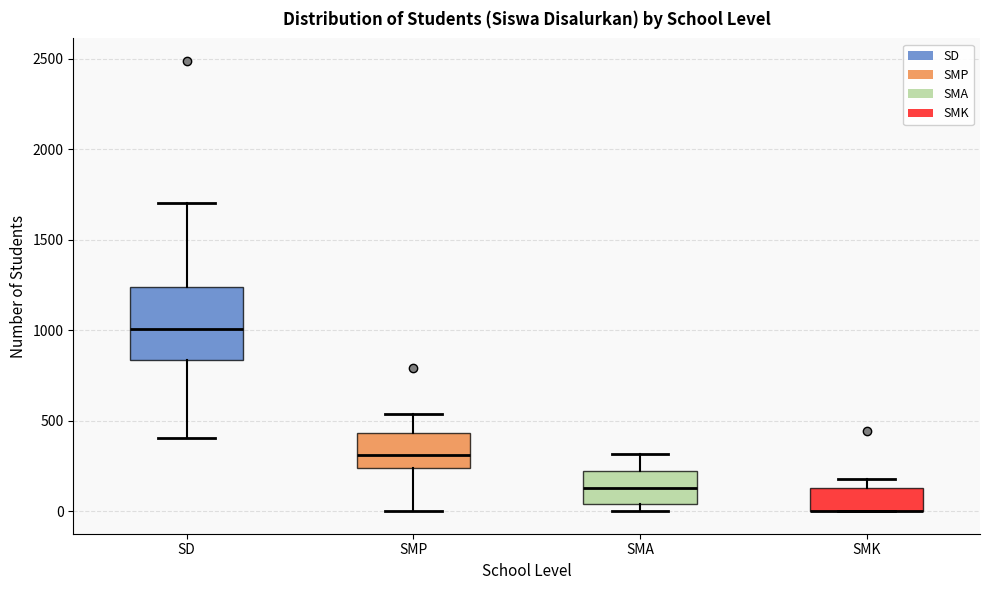

Reading left to right, read every box against the y-axis: the position of its median line, the range the box covers, and the ends of its whiskers. The values are not printed on the chart, so give them approximately, as read against the axis.

SD: median 1000, box 850 to 1250, whiskers 400 to 1700
SMP: median 300, box 250 to 450, whiskers 0 to 550
SMA: median 150, box 50 to 250, whiskers 0 to 300
SMK: median 0 (drawn on the box's lower edge), box 0 to 150, whiskers 0 to 200